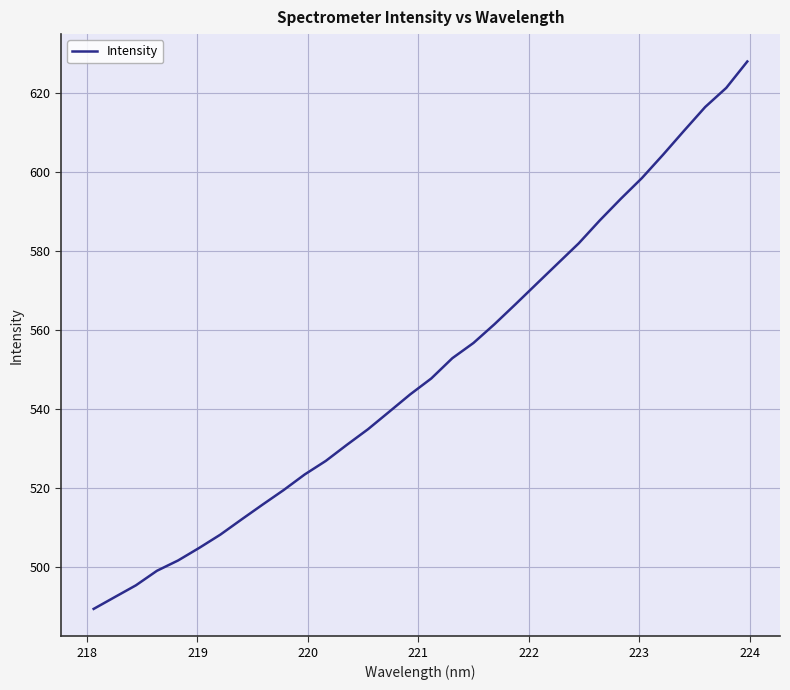

How many values are below 547?

16